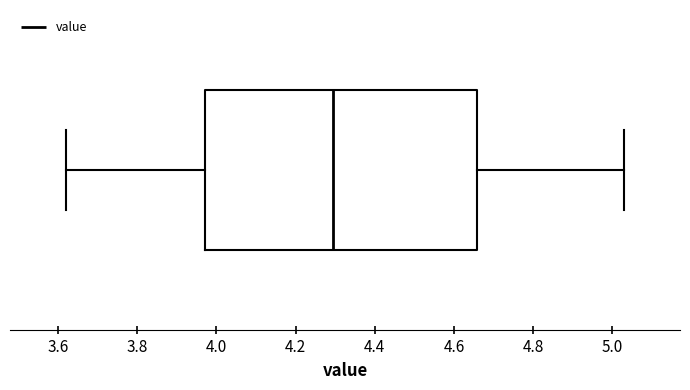

Where does the right whisker of the box end on the x-axis? The values are not printed on the chart, so give them approximately, as read against the axis.

5.04